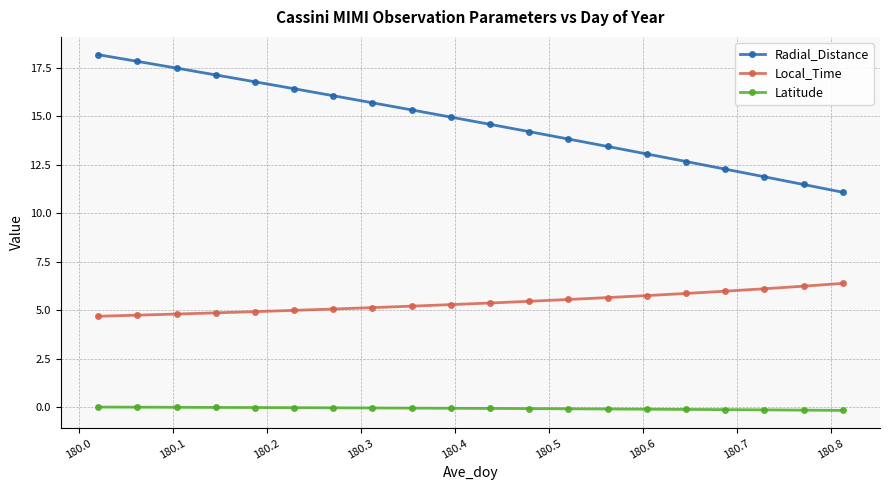

What are all the series names shown in the legend?

Radial_Distance, Local_Time, Latitude